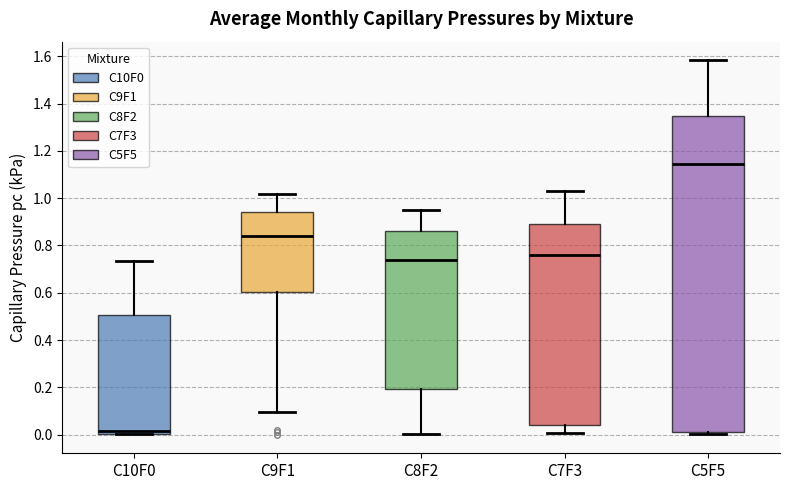

Reading left to right, transcribe this box plot: for each box, give where its median line is, the range the box spans, and where its two whiskers end, as read against the y-axis. The values are not printed on the chart, so give them approximately, as read against the axis.

C10F0: median 0.02, box 0.00 to 0.50, whiskers 0.00 to 0.74
C9F1: median 0.84, box 0.60 to 0.94, whiskers 0.10 to 1.02
C8F2: median 0.74, box 0.20 to 0.86, whiskers 0.00 to 0.96
C7F3: median 0.76, box 0.04 to 0.90, whiskers 0.00 to 1.04
C5F5: median 1.14, box 0.00 to 1.34, whiskers 0.00 (just below the box's lower edge) to 1.58